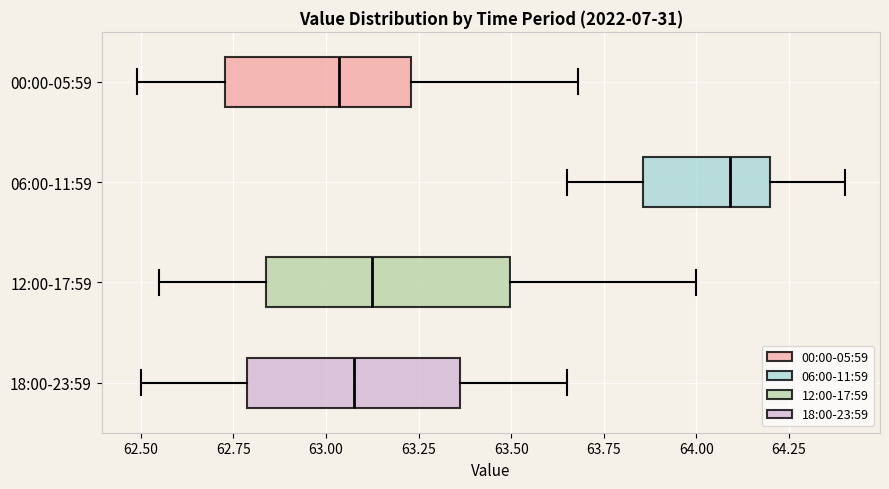

Where does the right whisker of the box for 00:00-05:59 end on the x-axis? The values are not printed on the chart, so give them approximately, as read against the axis.

63.70